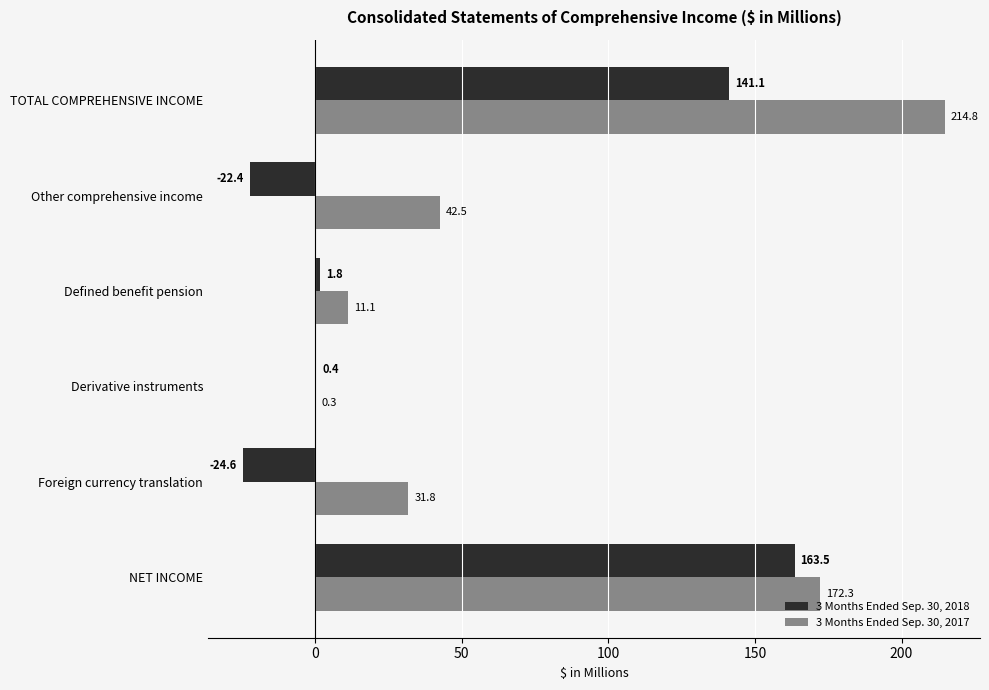

The 3 Months Ended Sep. 30, 2018 series shows 70.1 at TOTAL COMPREHENSIVE INCOME. True or false?

False